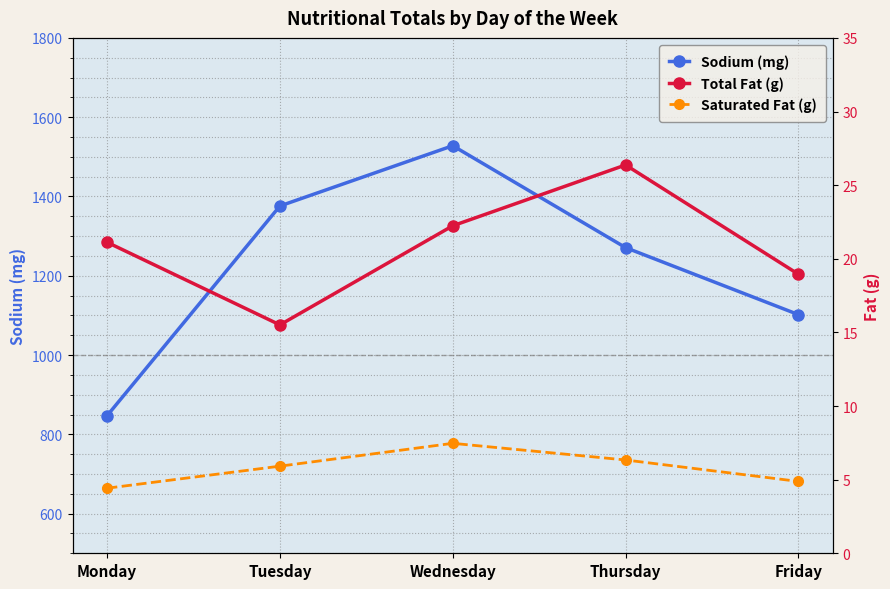

Which series has the largest total across all categories?

Sodium (mg)